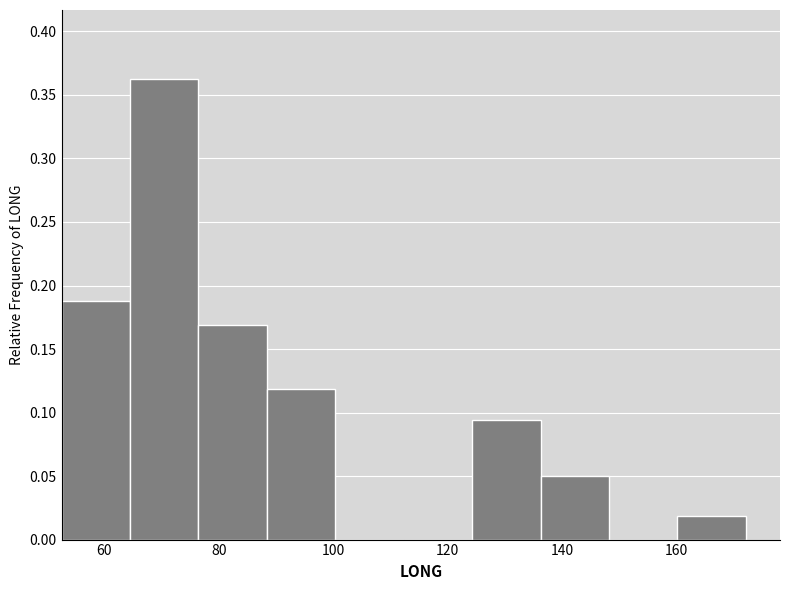

Over which range of the x-axis is the bar tallest?

64 to 76